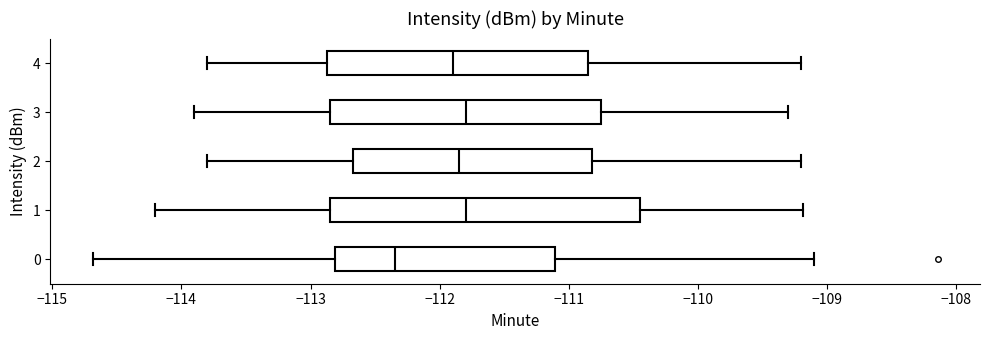

Where does the median line of the box at y = 2 sit on the x-axis? The values are not printed on the chart, so give them approximately, as read against the axis.

-111.8